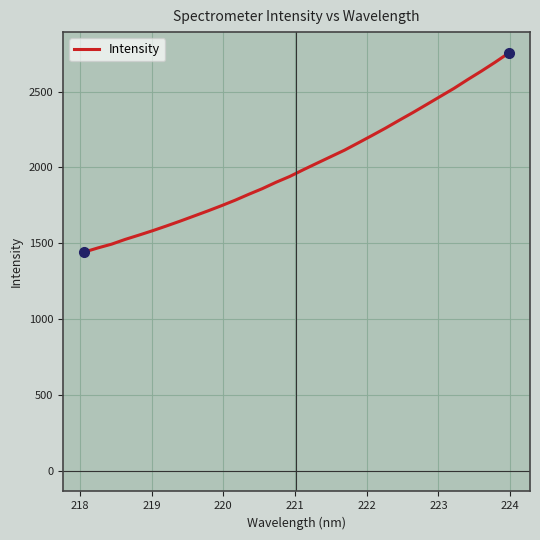

What is the difference between the maximum and minimum values?

1313.1